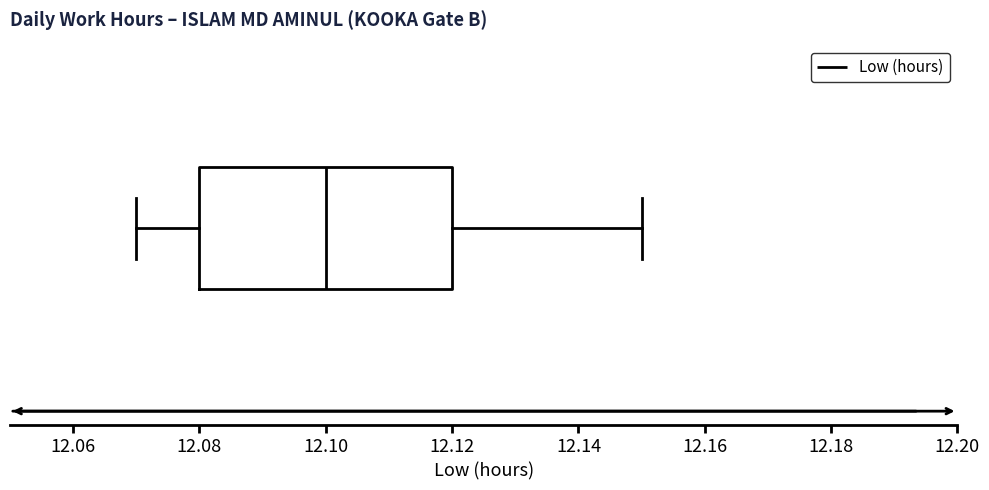

Where does the right whisker of the box end on the x-axis? The values are not printed on the chart, so give them approximately, as read against the axis.

12.15